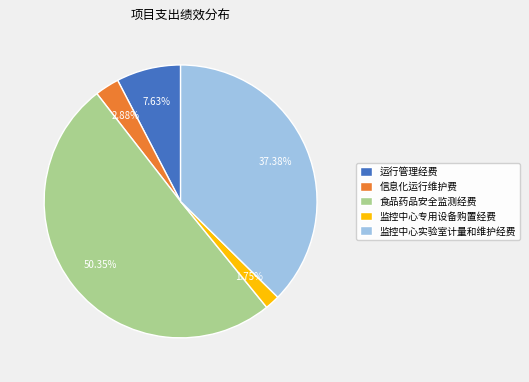

Do 信息化运行维护费 and 监控中心专用设备购置经费 together represent more than half of the pie?

No